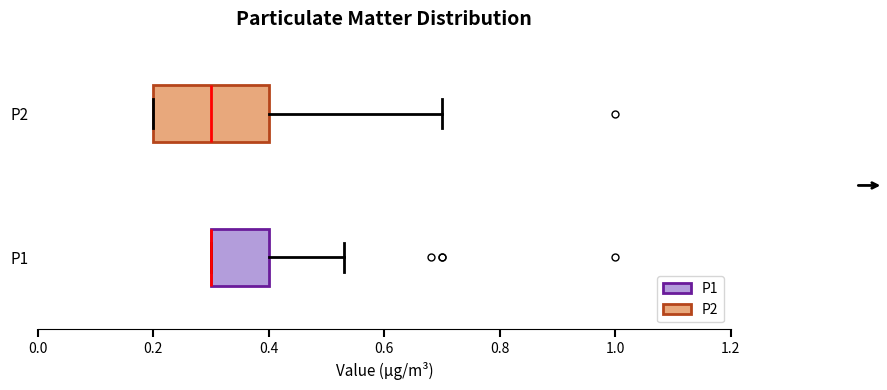

Comparing the boxes themselves (not the whiskers), which one is the widest?

P2